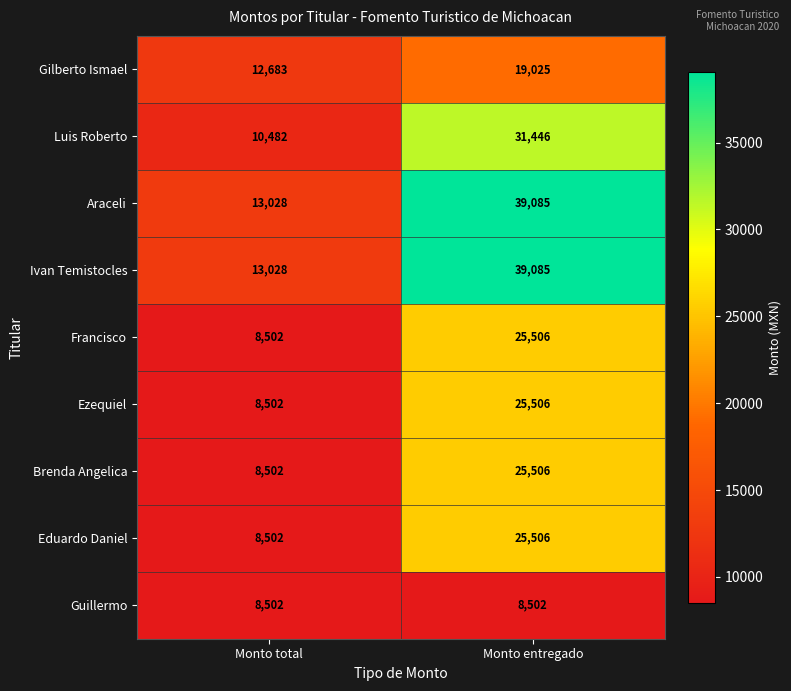

What is the sum of all Eduardo Daniel values?

34008